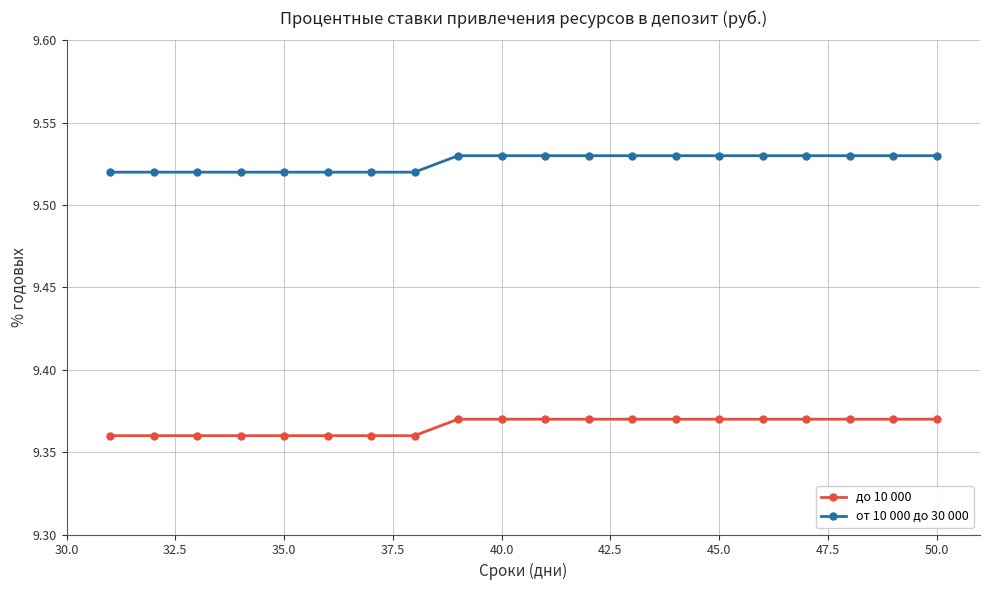

True or false: от 10 000 до 30 000 and до 10 000 intersect in this chart.

False